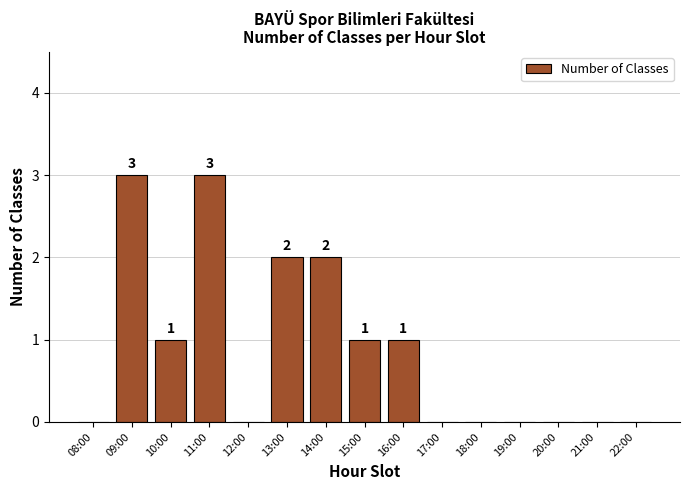

Reading left to right, list all the values displayed in this chart.

08:00=0	09:00=3	10:00=1	11:00=3	12:00=0	13:00=2	14:00=2	15:00=1	16:00=1	17:00=0	18:00=0	19:00=0	20:00=0	21:00=0	22:00=0